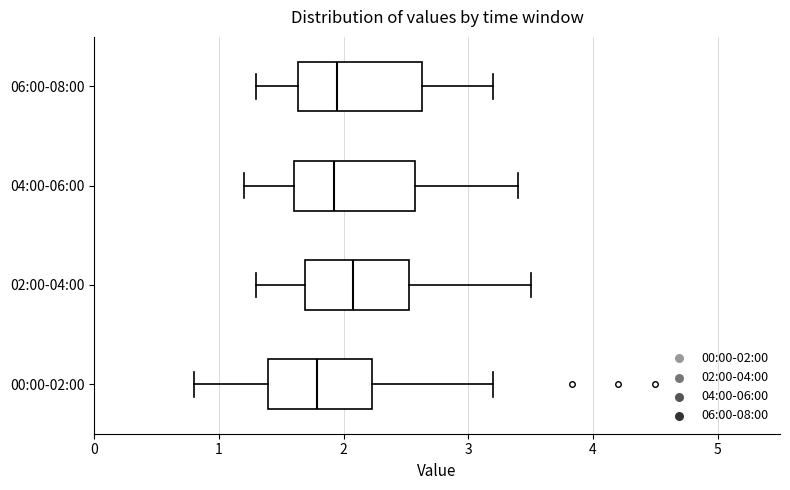

Reading bottom to top, read every box against the x-axis: the position of its median line, the range the box covers, and the ends of its whiskers. The values are not printed on the chart, so give them approximately, as read against the axis.

00:00-02:00: median 1.8, box 1.4 to 2.2, whiskers 0.8 to 3.2
02:00-04:00: median 2.1, box 1.7 to 2.5, whiskers 1.3 to 3.5
04:00-06:00: median 1.9, box 1.6 to 2.6, whiskers 1.2 to 3.4
06:00-08:00: median 2.0, box 1.6 to 2.6, whiskers 1.3 to 3.2